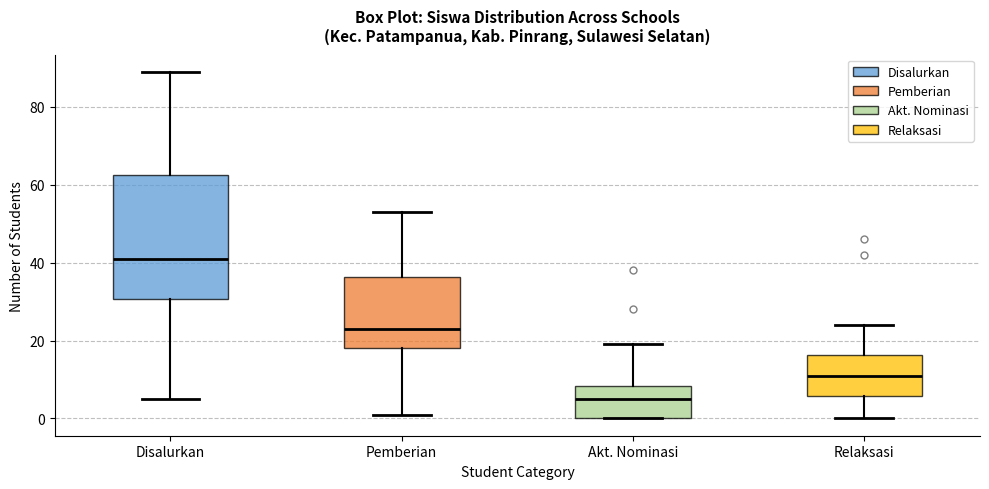

Reading left to right, transcribe this box plot: for each box, give where its median line is, the range the box spans, and where its two whiskers end, as read against the y-axis. The values are not printed on the chart, so give them approximately, as read against the axis.

Disalurkan: median 42, box 30 to 62, whiskers 6 to 90
Pemberian: median 24, box 18 to 36, whiskers 2 to 54
Akt. Nominasi: median 6, box 0 to 8, whiskers 0 to 20
Relaksasi: median 12, box 6 to 16, whiskers 0 to 24